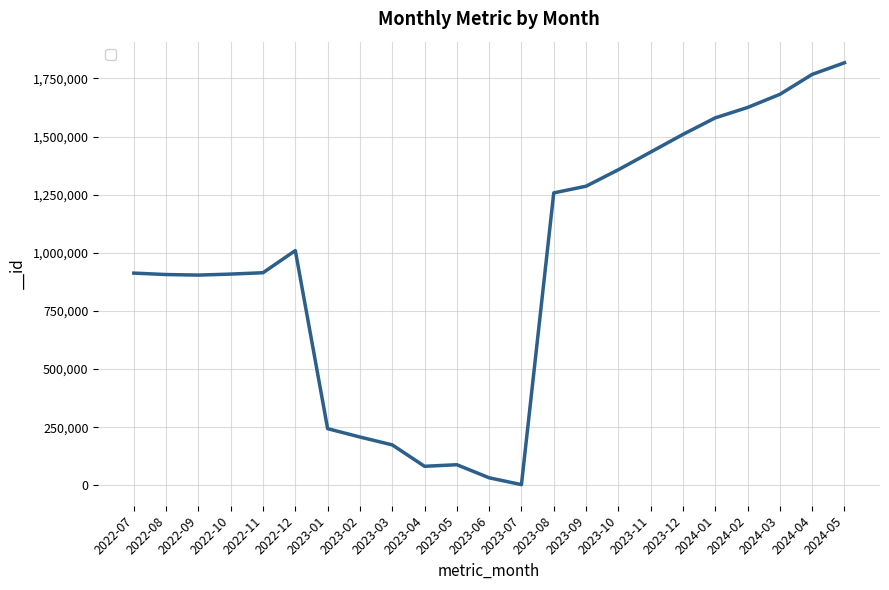

What is the minimum value shown in the chart?

2967